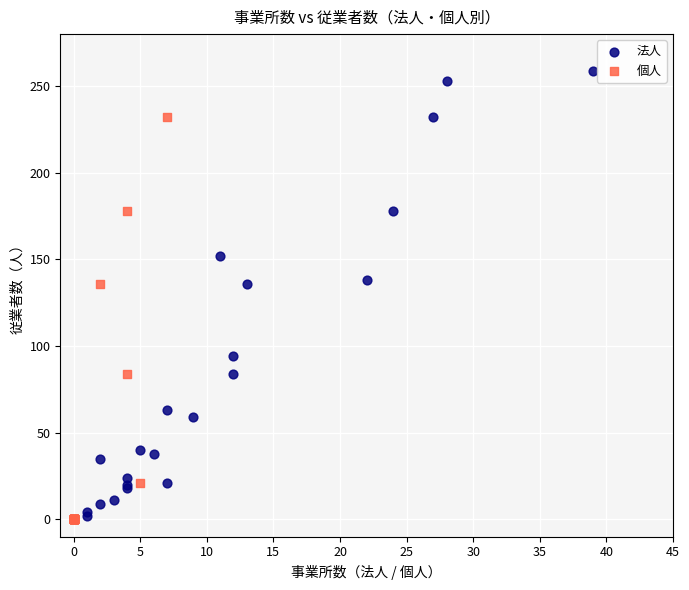

Which series has the largest Y range (max minus min)?

法人